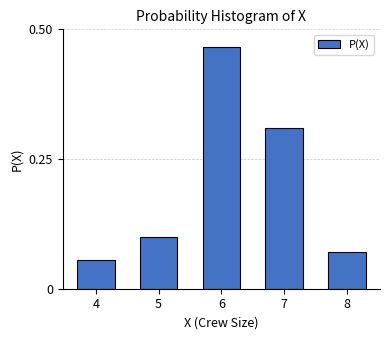

Which has a higher value, 8 or 5?

5